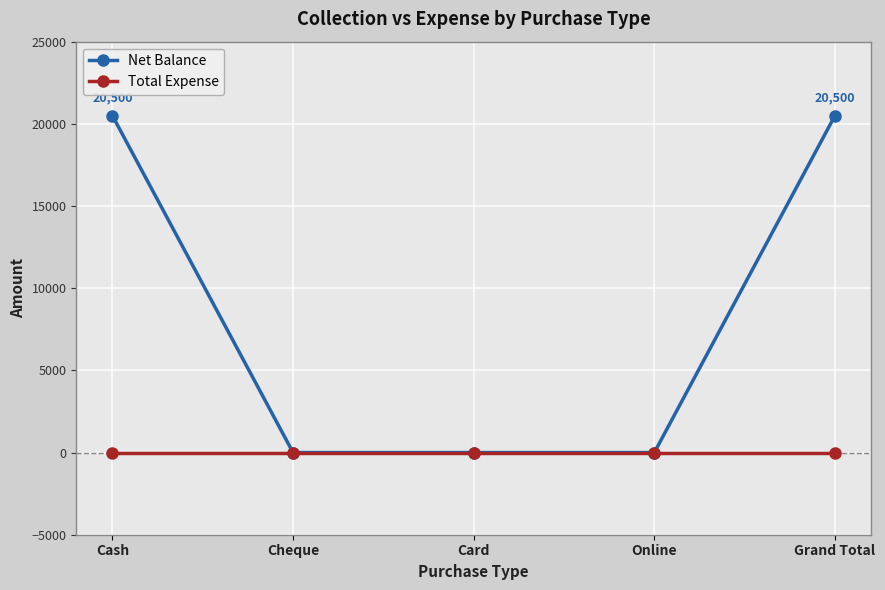

Reading left to right, extract all data points from this chart.

Net Balance: 20500	0	0	0	20500
Total Expense: 0	0	0	0	0